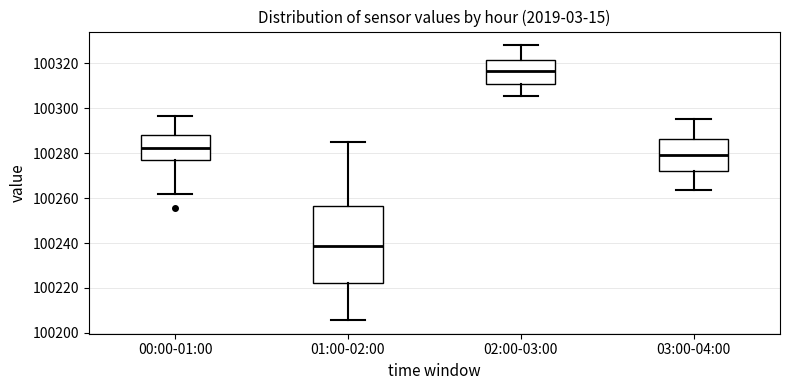

Reading left to right, transcribe this box plot: for each box, give where its median line is, the range the box spans, and where its two whiskers end, as read against the y-axis. The values are not printed on the chart, so give them approximately, as read against the axis.

00:00-01:00: median 100282, box 100276 to 100288, whiskers 100262 to 100296
01:00-02:00: median 100238, box 100222 to 100256, whiskers 100206 to 100286
02:00-03:00: median 100316, box 100312 to 100322, whiskers 100306 to 100328
03:00-04:00: median 100280, box 100272 to 100286, whiskers 100264 to 100296